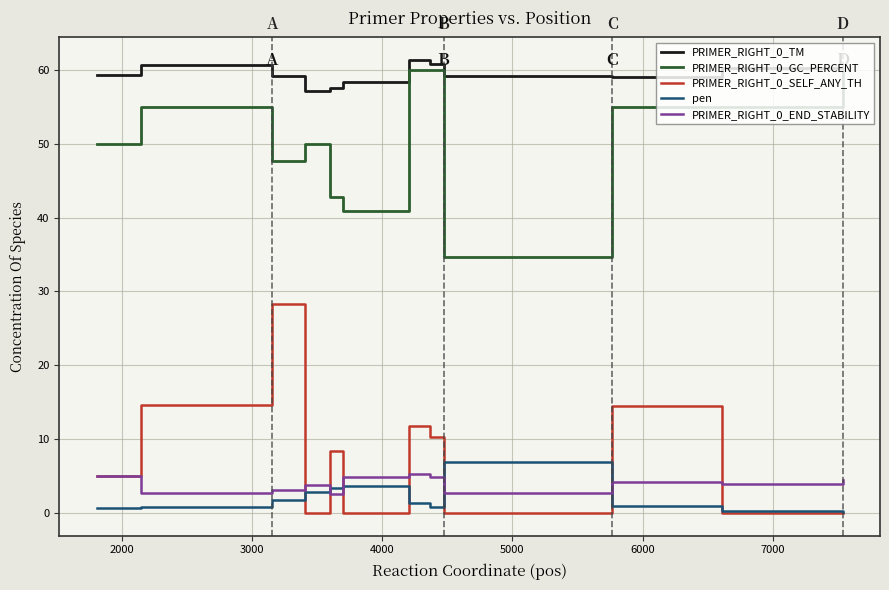

Which series has the widest spread of values?

PRIMER_RIGHT_0_SELF_ANY_TH